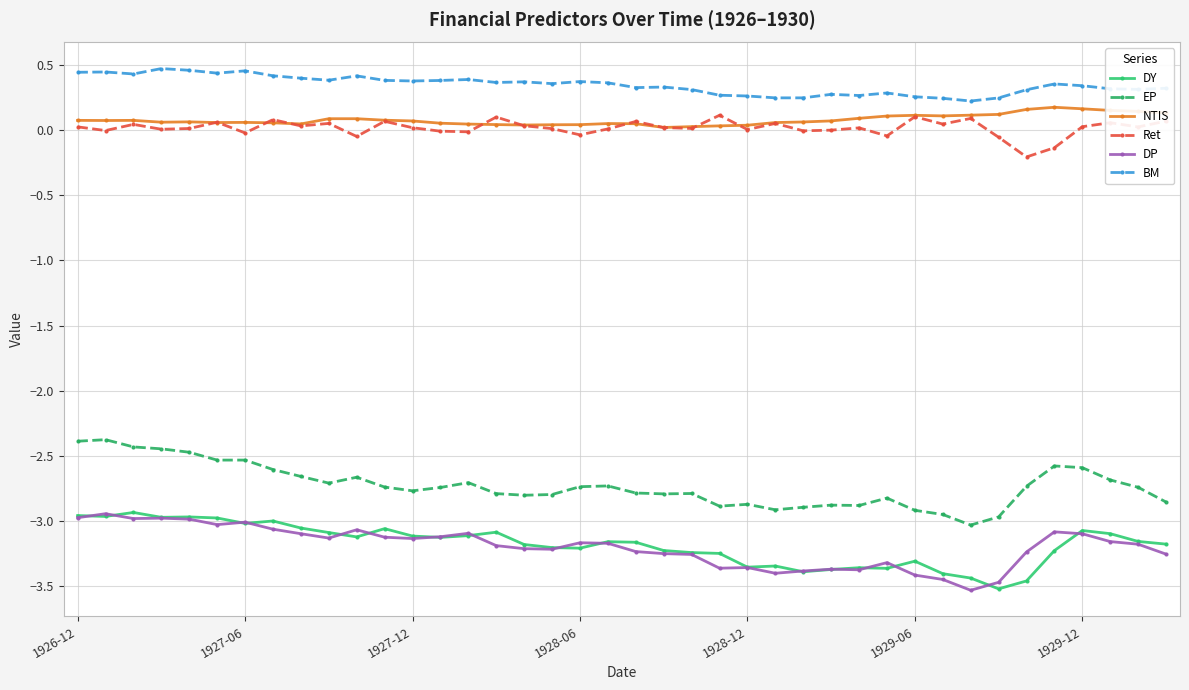

What is the minimum value shown in the chart?

-3.5